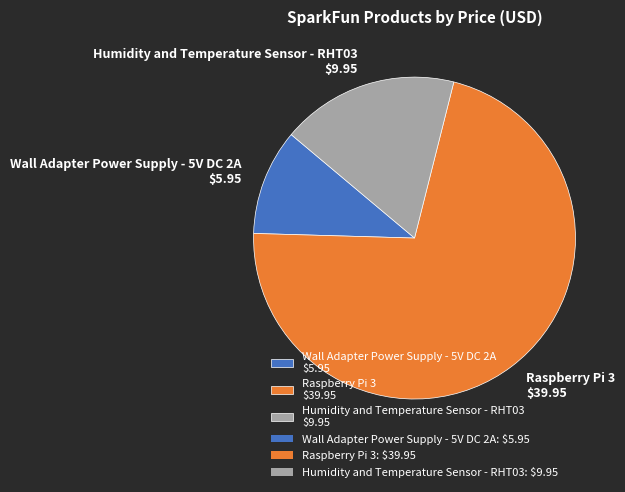

Rank the categories by value from lowest to highest.

Wall Adapter Power Supply - 5V DC 2A $5.95, Humidity and Temperature Sensor - RHT03 $9.95, Raspberry Pi 3 $39.95